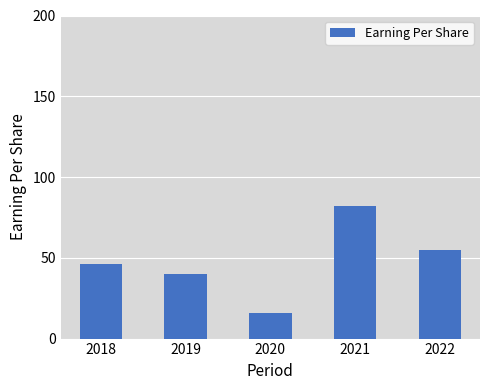

Rank the categories by value from lowest to highest.

2020, 2019, 2018, 2022, 2021